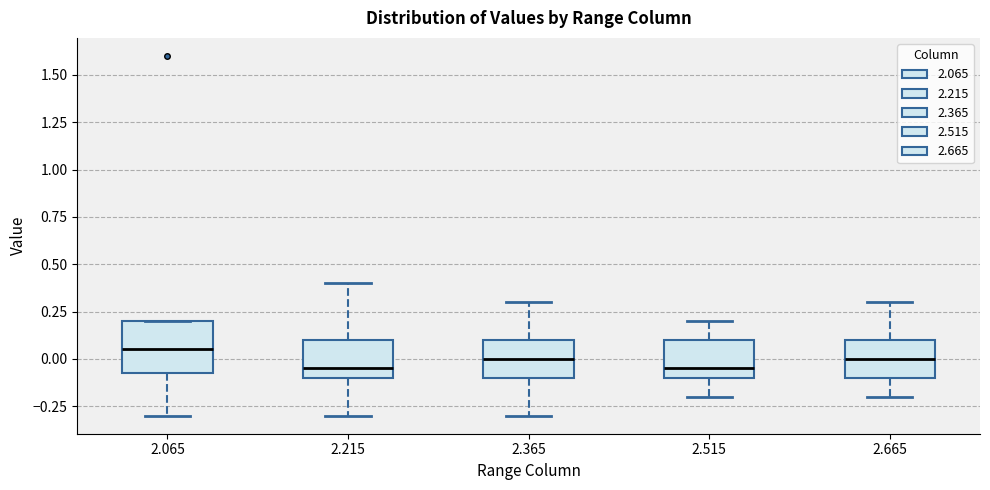

Where is the upper edge of the box at x = 2.065 on the y-axis? The values are not printed on the chart, so give them approximately, as read against the axis.

0.20